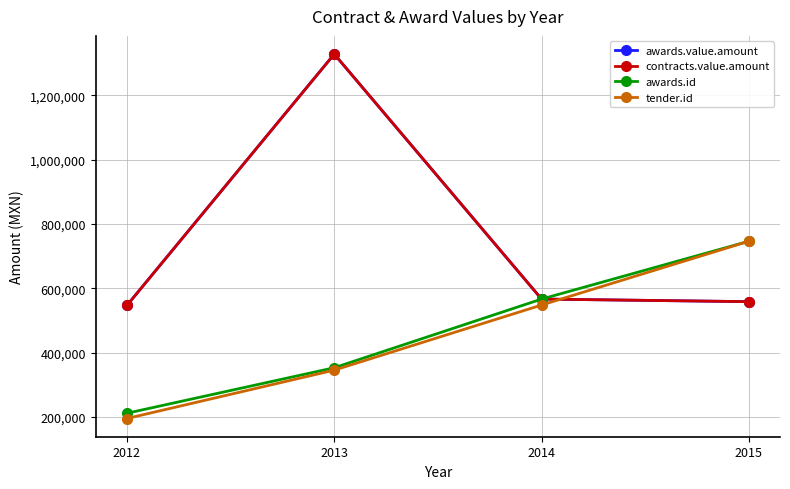

Reading left to right, what are all the values shown in this chart?

awards.value.amount: 2012=547250	2013=1328594	2014=566979	2015=558900
contracts.value.amount: 2012=547250	2013=1328594	2014=566979	2015=558900
awards.id: 2012=211989	2013=353456	2014=566979	2015=746812
tender.id: 2012=195620	2013=346027	2014=548430	2015=746812